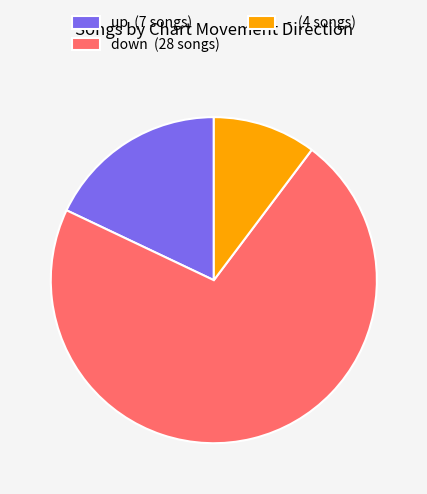

Is the sum of down (28 songs) and up (7 songs) greater than half?

Yes